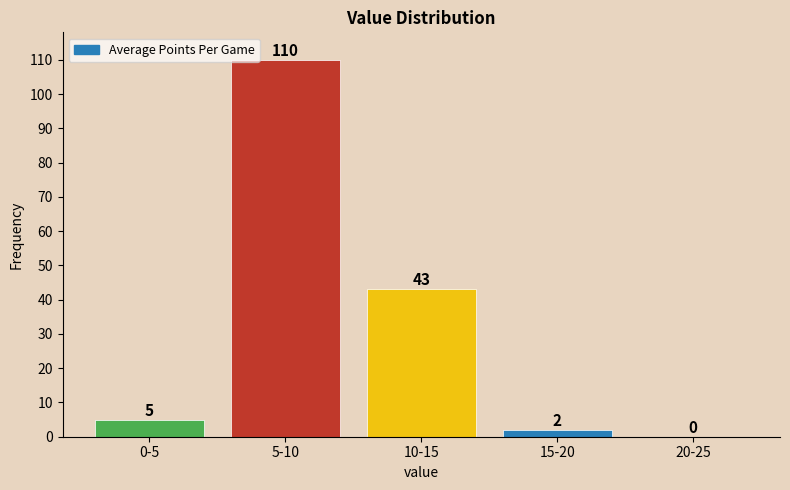

Reading right to left, extract all data points from this chart.

20-25=0	15-20=2	10-15=43	5-10=110	0-5=5